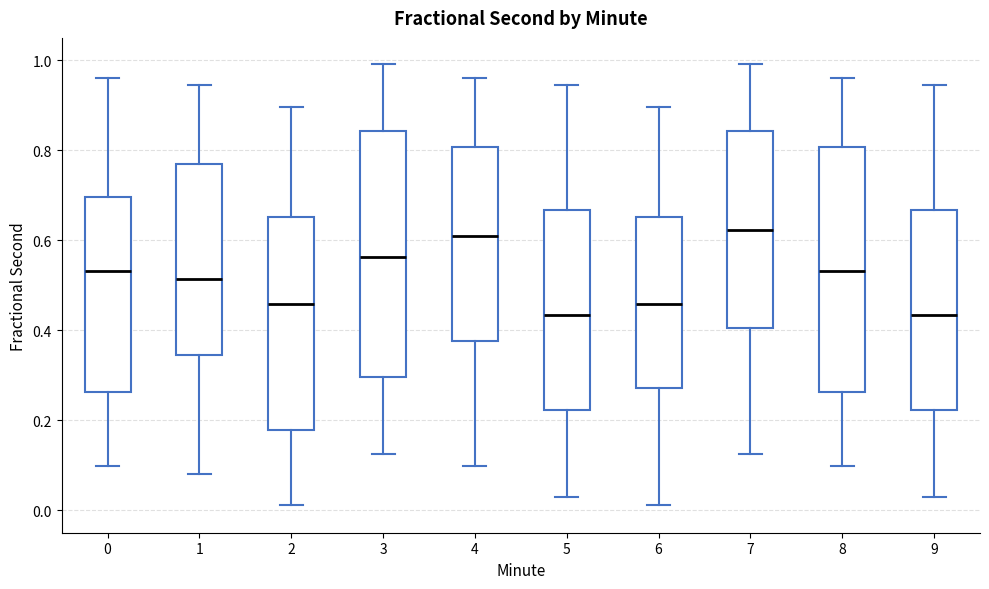

Where does the upper whisker of the box at x = 2 end on the y-axis? The values are not printed on the chart, so give them approximately, as read against the axis.

0.90